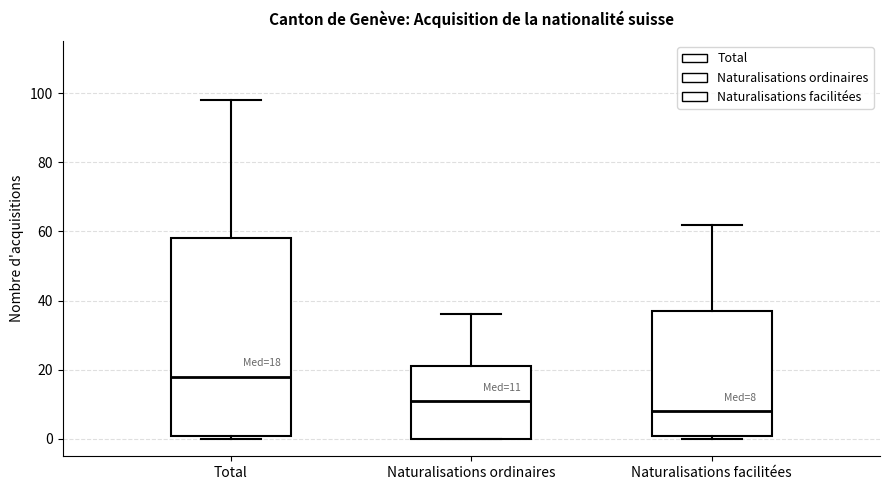

Which box is the tallest, from its lower edge to its upper edge?

Total